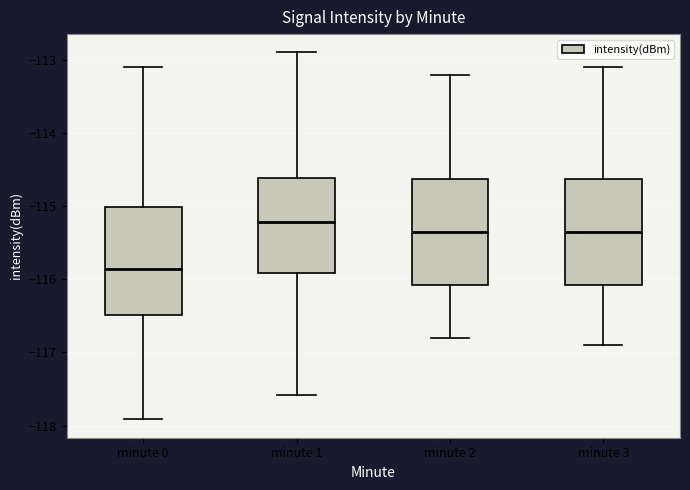

Reading left to right, transcribe this box plot: for each box, give where its median line is, the range the box spans, and where its two whiskers end, as read against the y-axis. The values are not printed on the chart, so give them approximately, as read against the axis.

minute 0: median -115.9, box -116.5 to -115.0, whiskers -117.9 to -113.1
minute 1: median -115.2, box -115.9 to -114.6, whiskers -117.6 to -112.9
minute 2: median -115.3, box -116.1 to -114.6, whiskers -116.8 to -113.2
minute 3: median -115.3, box -116.1 to -114.6, whiskers -116.9 to -113.1